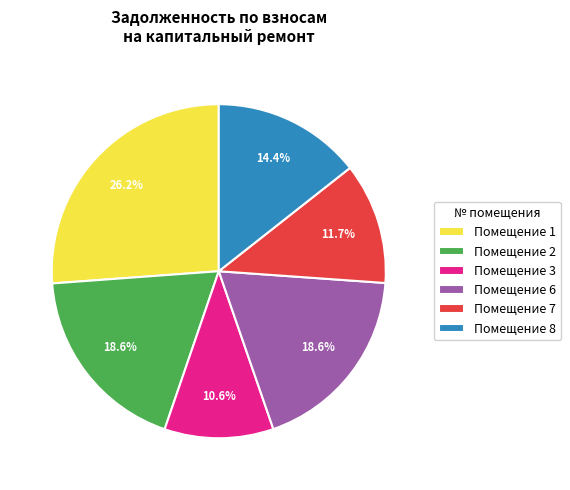

Is there a majority slice in this chart?

No